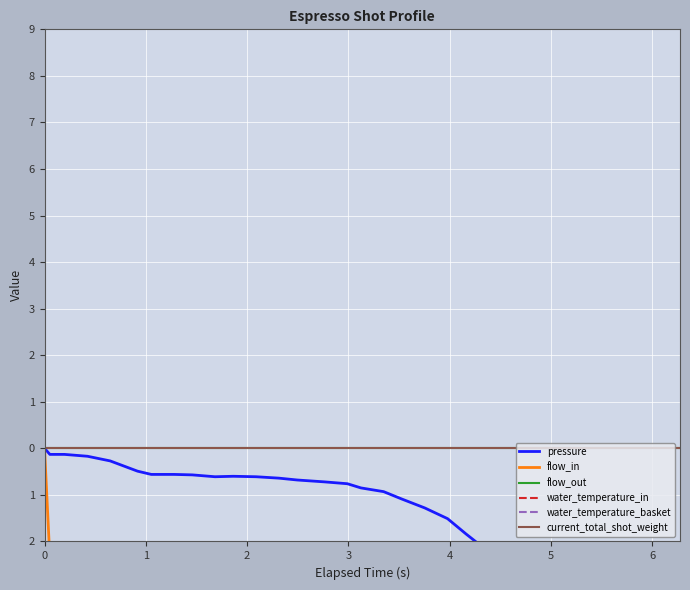

Which series has the widest spread of values?

flow_in